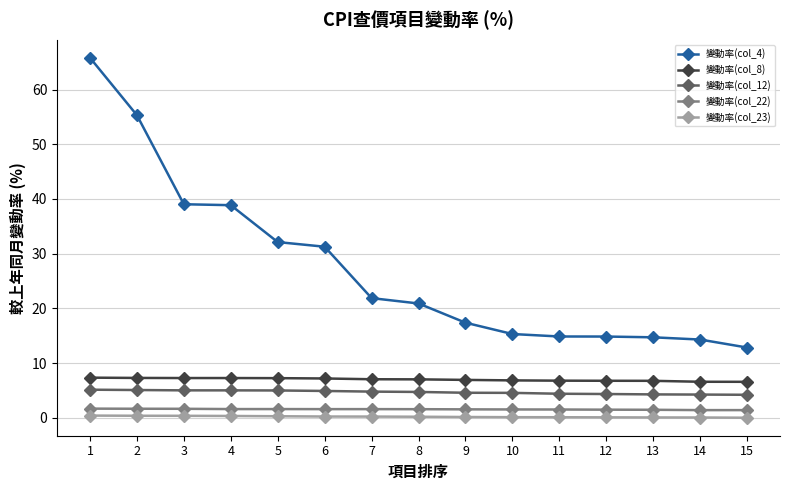

What is the sum of the 變動率(col_23) values at 2 and 12?

0.5